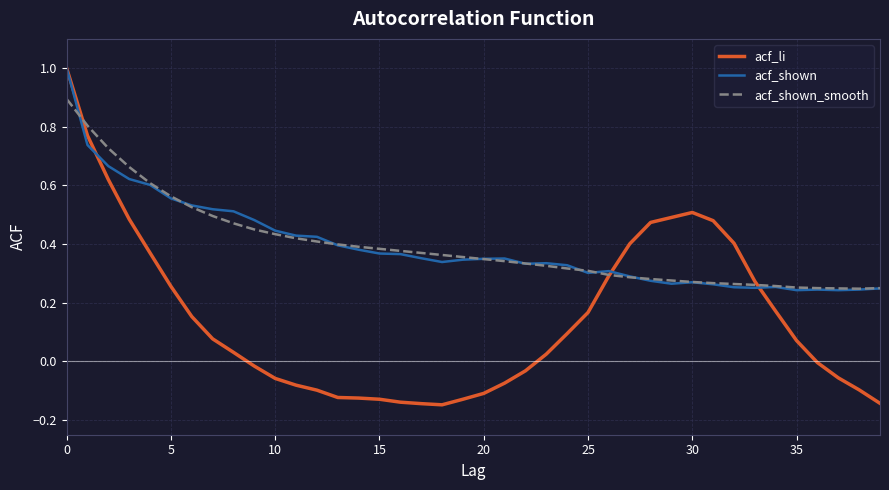

What is the maximum value for acf_shown?

1.0